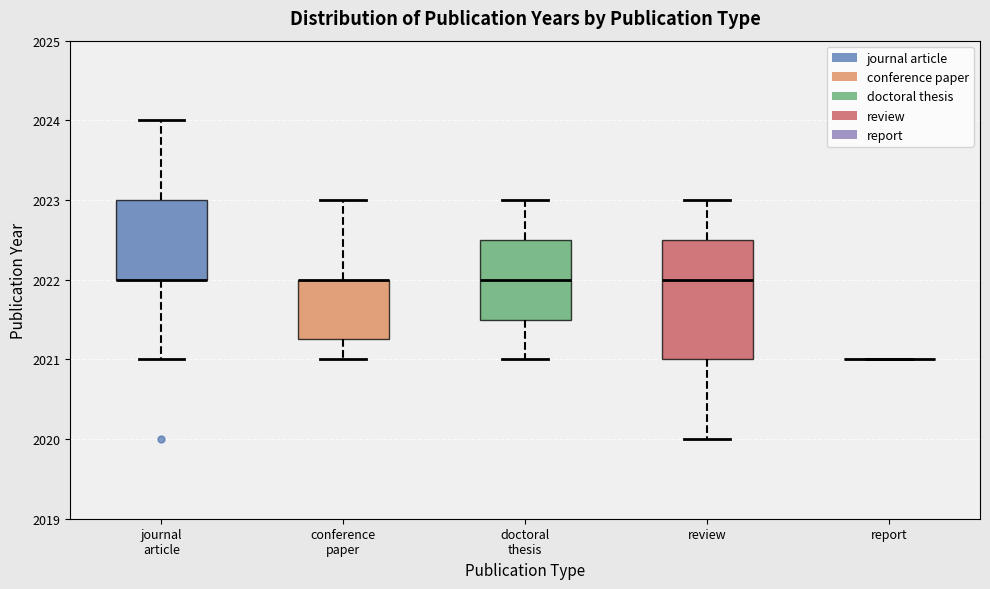

Reading left to right, transcribe this box plot: for each box, give where its median line is, the range the box spans, and where its two whiskers end, as read against the y-axis. The values are not printed on the chart, so give them approximately, as read against the axis.

journal article: median 2022.0 (drawn on the box's lower edge), box 2022.0 to 2023.0, whiskers 2021.0 to 2024.0
conference paper: median 2022.0 (drawn on the box's upper edge), box 2021.3 to 2022.0, whiskers 2021.0 to 2023.0
doctoral thesis: median 2022.0, box 2021.5 to 2022.5, whiskers 2021.0 to 2023.0
review: median 2022.0, box 2021.0 to 2022.5, whiskers 2020.0 to 2023.0
report: box collapsed to a line at 2021.0, whiskers 2021.0 to 2021.0